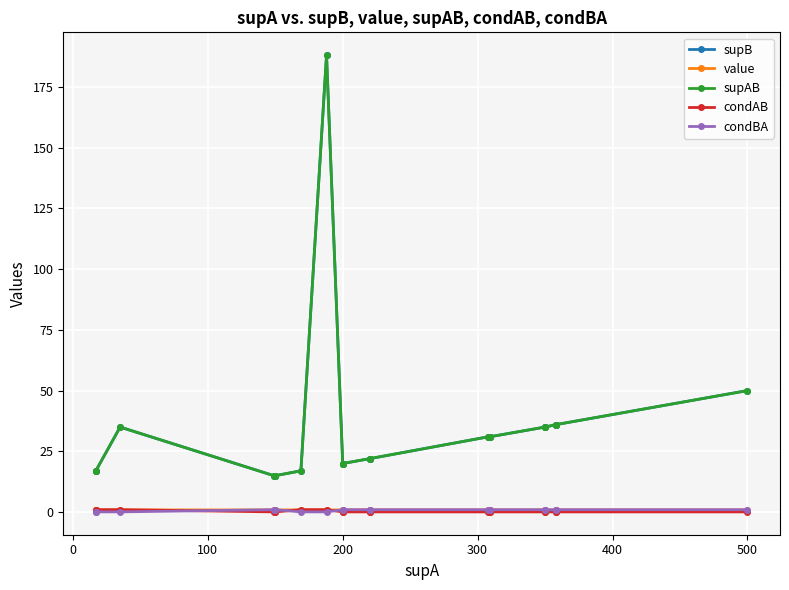

Which series has the widest spread of values?

supB